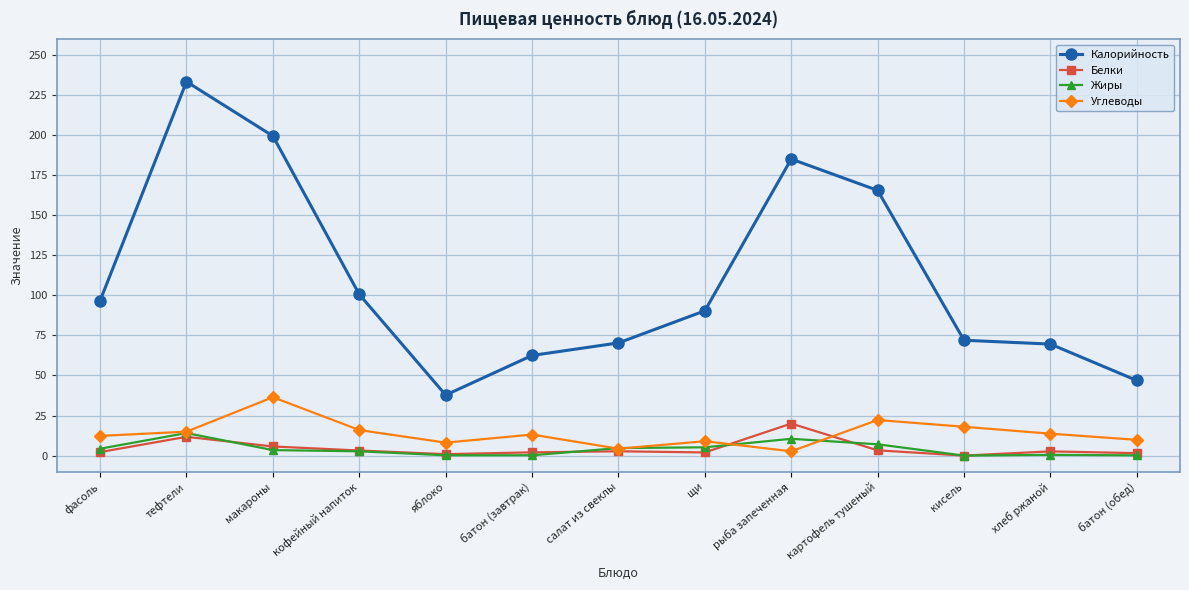

What are all the series names shown in the legend?

Калорийность, Белки, Жиры, Углеводы